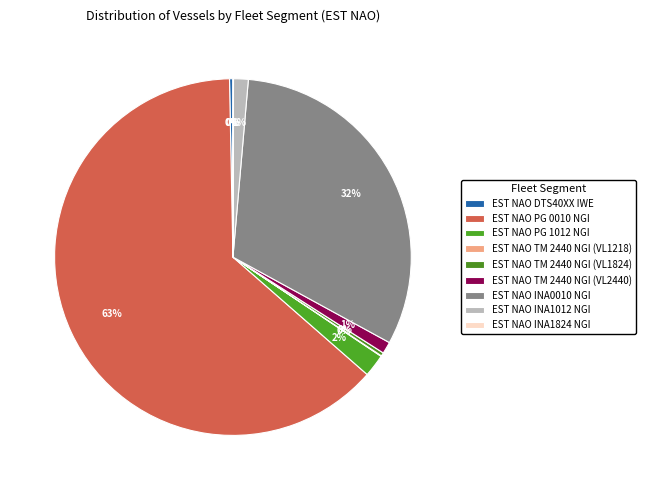

Count the number of slices in the pie.

9